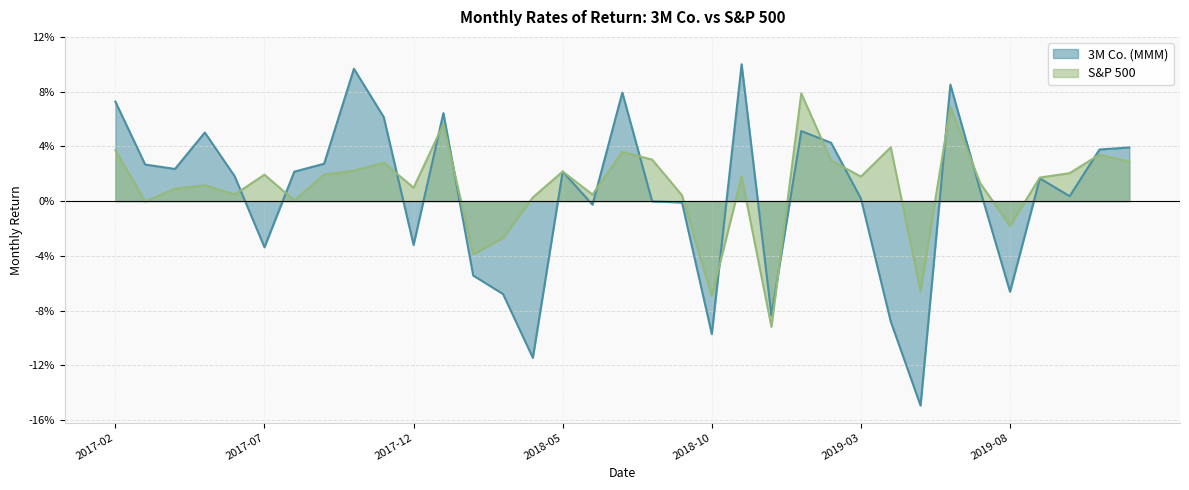

What is the label of the 10th point from the right?

2019-03